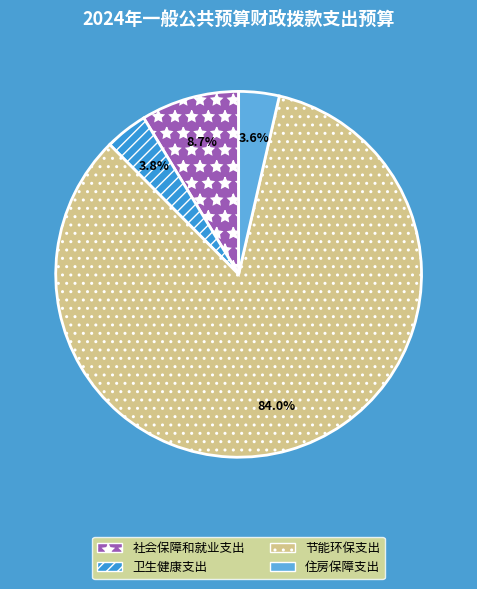

Count the number of slices in the pie.

4